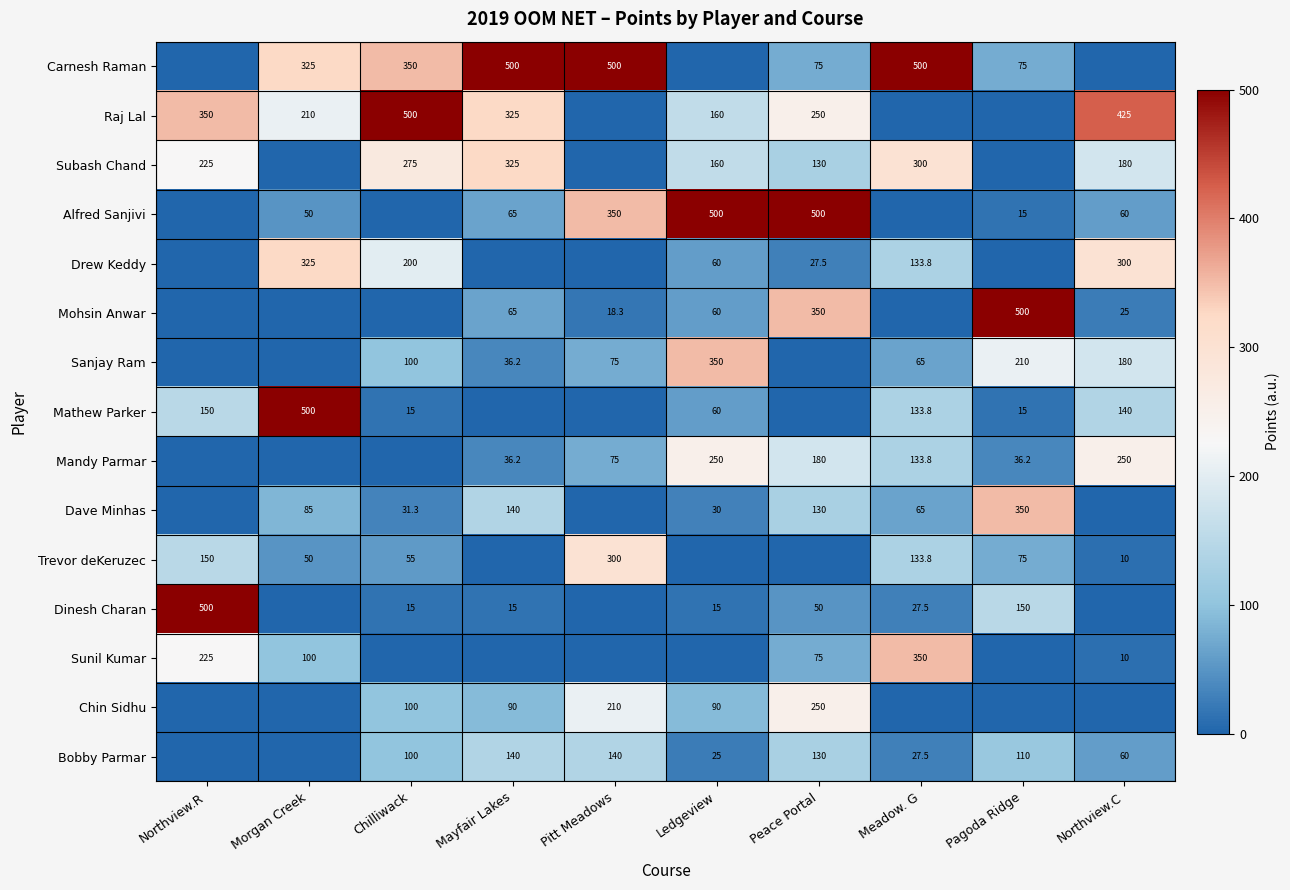

Between Morgan Creek and Peace Portal, which series saw the biggest shift?

Mathew Parker